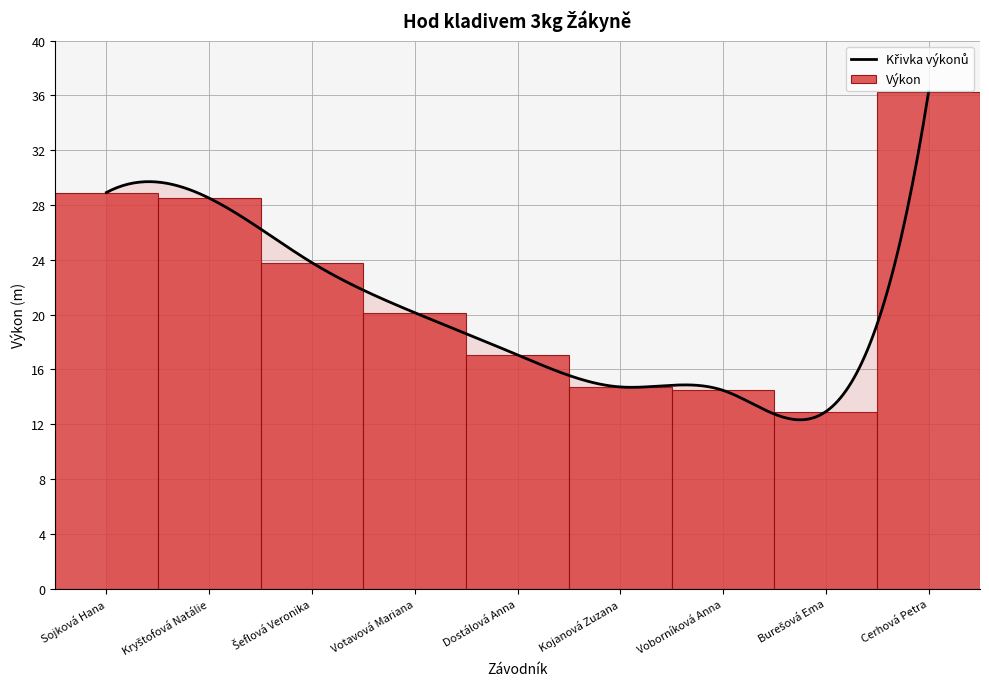

What is the change in value from Votavová Mariana to Dostálová Anna?

-3.1